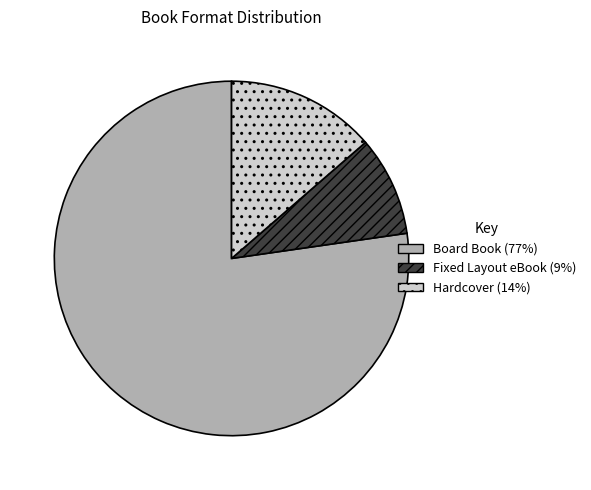

Do Fixed Layout eBook and Hardcover together represent more than half of the pie?

No